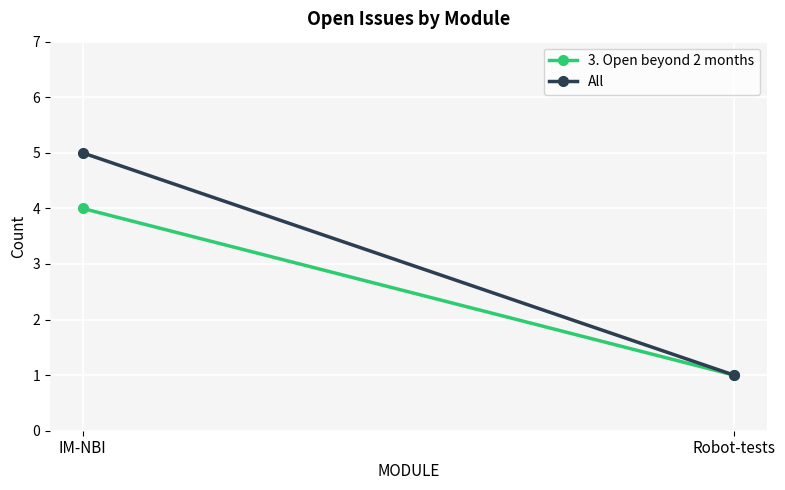

What is the total value across all series at IM-NBI?

9